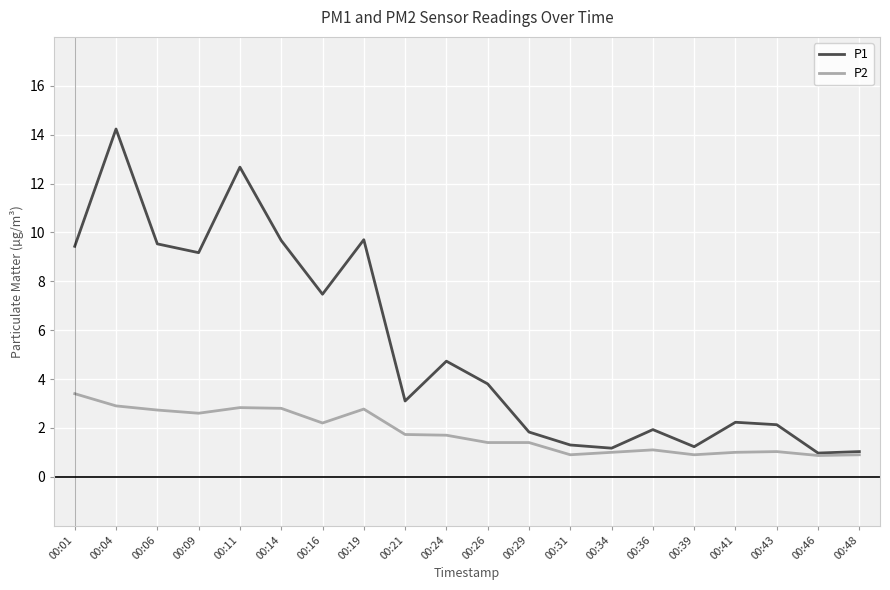

The P1 series shows 10.6 at 00:16. True or false?

False